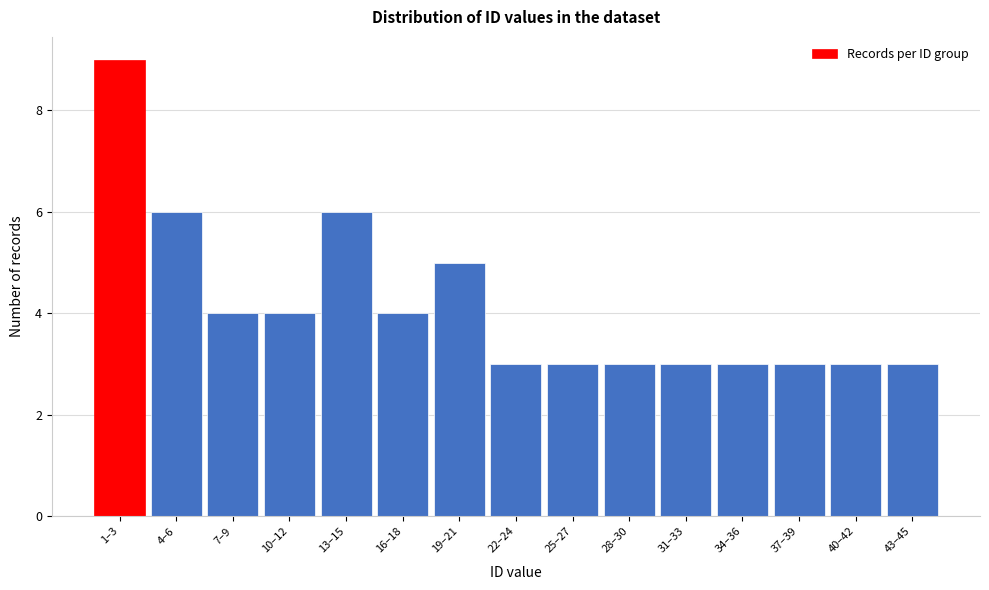

Reading right to left, list all the values displayed in this chart.

3	3	3	3	3	3	3	3	5	4	6	4	4	6	9